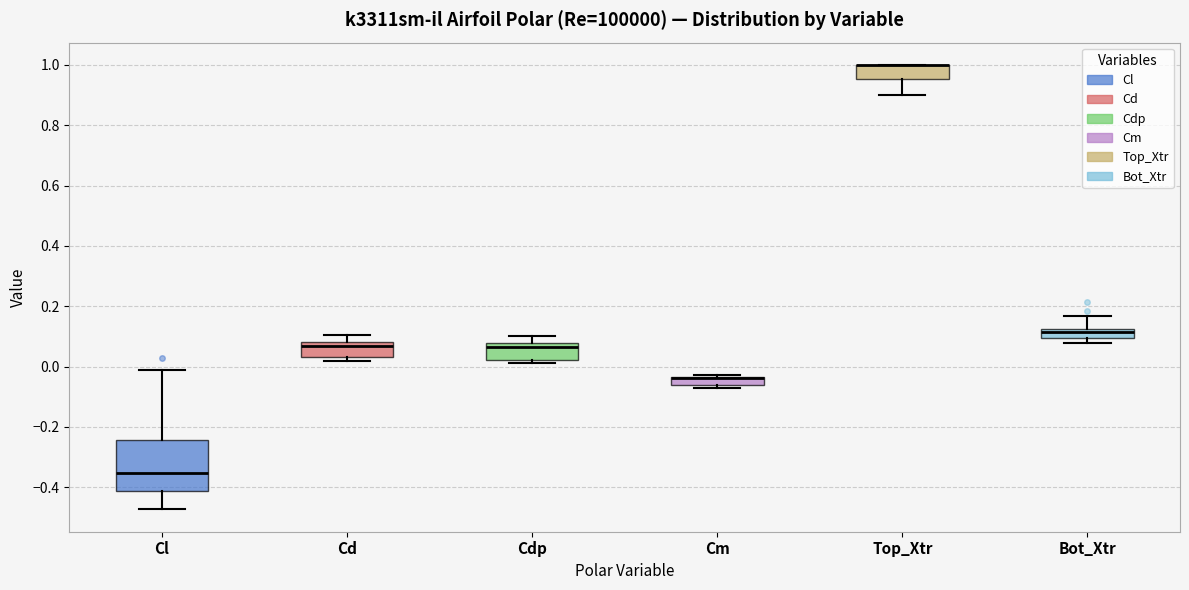

Which box is the tallest, from its lower edge to its upper edge?

Cl